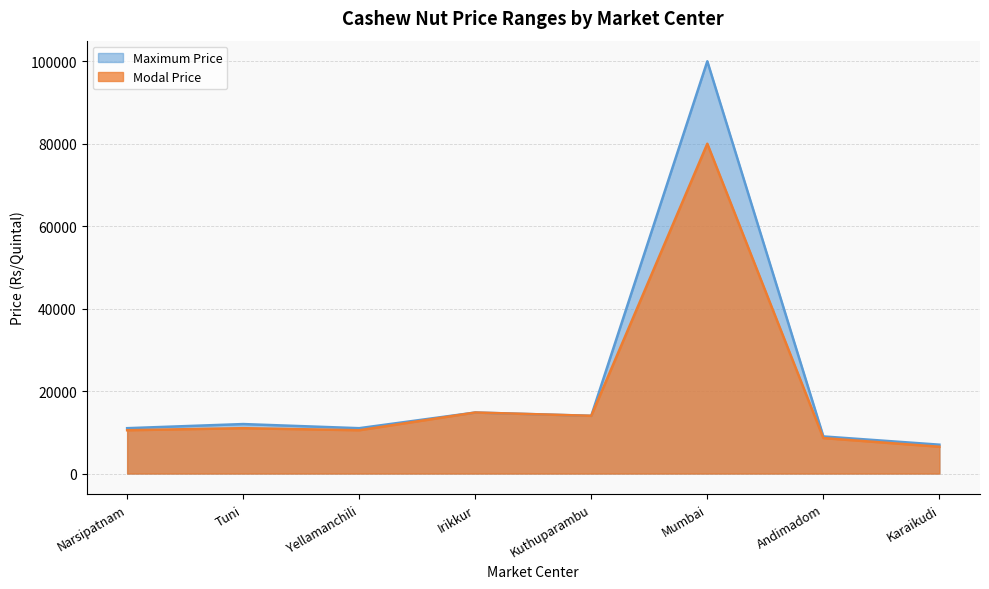

In Modal Price, how many points are higher than both neighbors (excluding endpoints)?

3